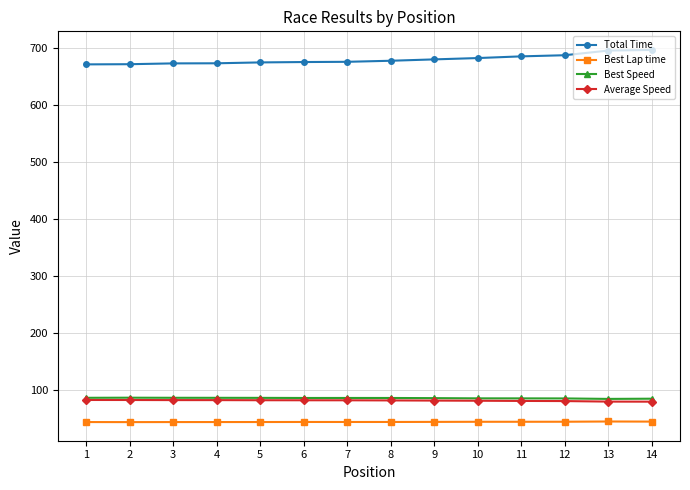

What is the difference between the highest and lowest values at 8?

635.2